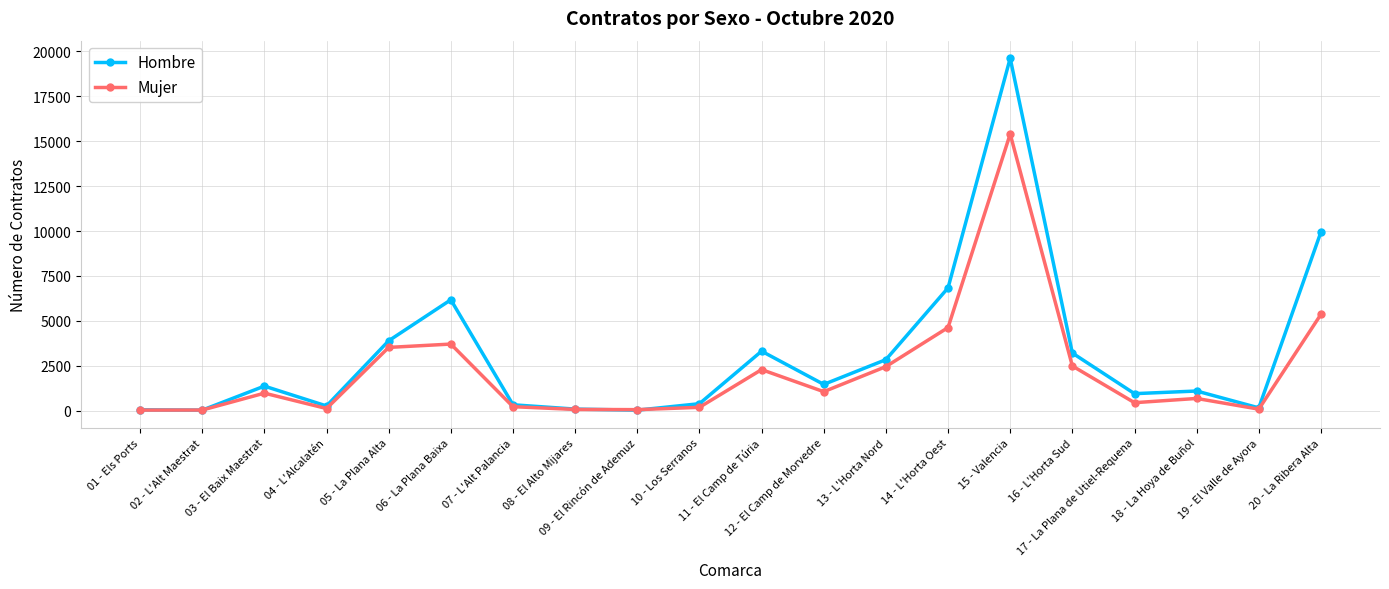

What is the minimum value shown in the chart?

42